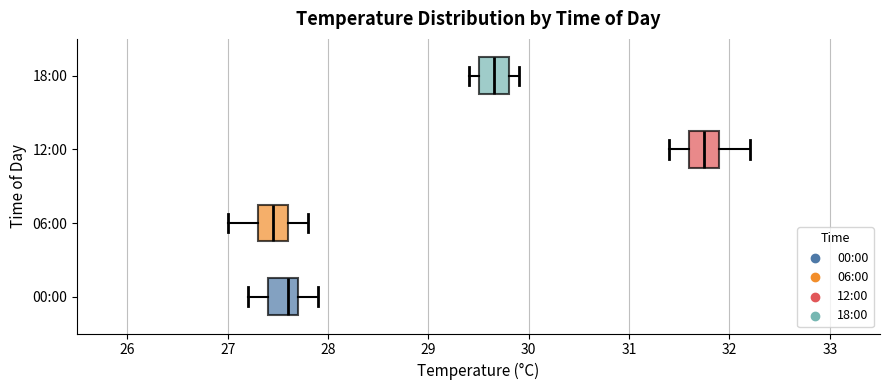

Which box's median line is the furthest to the right?

12:00